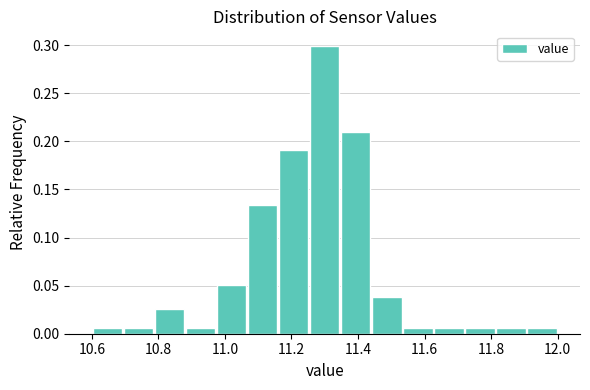

Which range on the x-axis has the tallest bar?

11.26 to 11.34